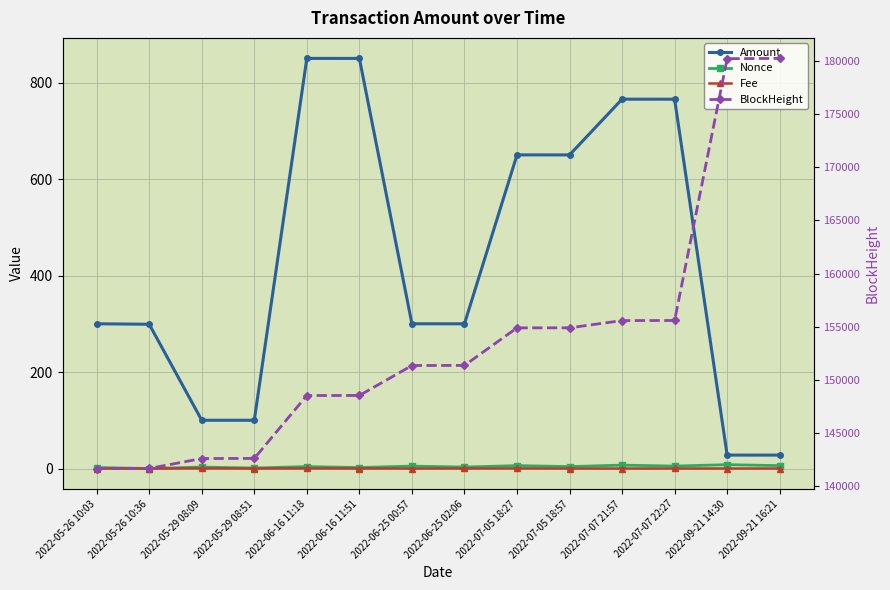

Between 2022-07-07 22:27 and 2022-07-05 18:27, which is larger?

2022-07-07 22:27